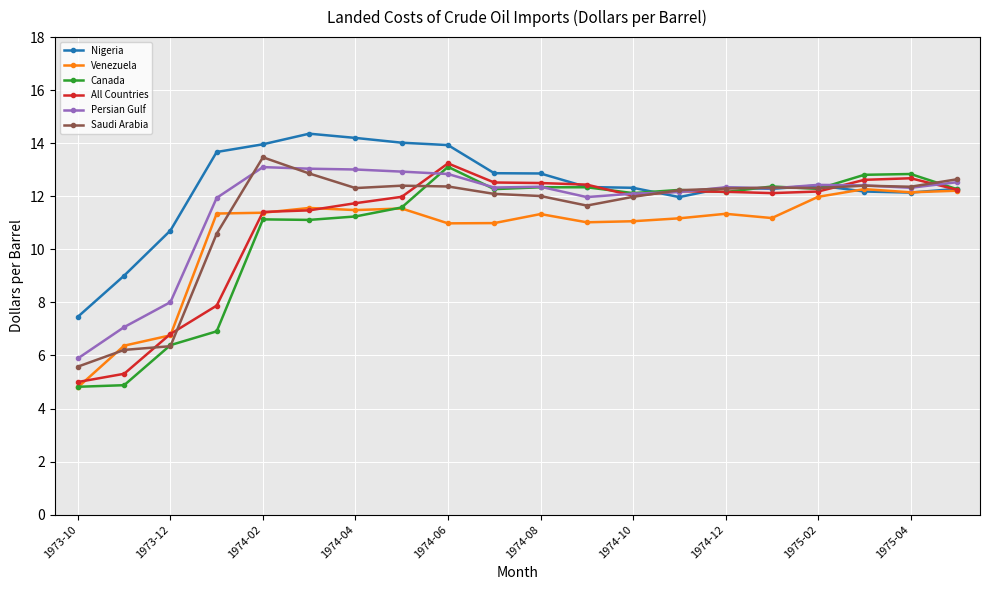

What is the greatest value displayed?

14.4